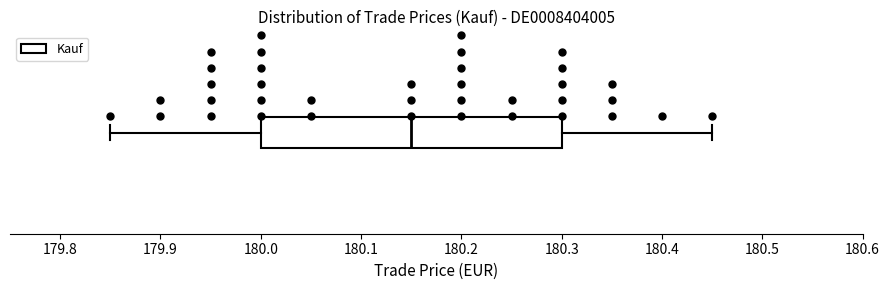

Transcribe this box plot: give where the median line is, the range the box spans, and where the two whiskers end, as read against the x-axis. The values are not printed on the chart, so give them approximately, as read against the axis.

median 180.15, box 180.00 to 180.30, whiskers 179.85 to 180.45